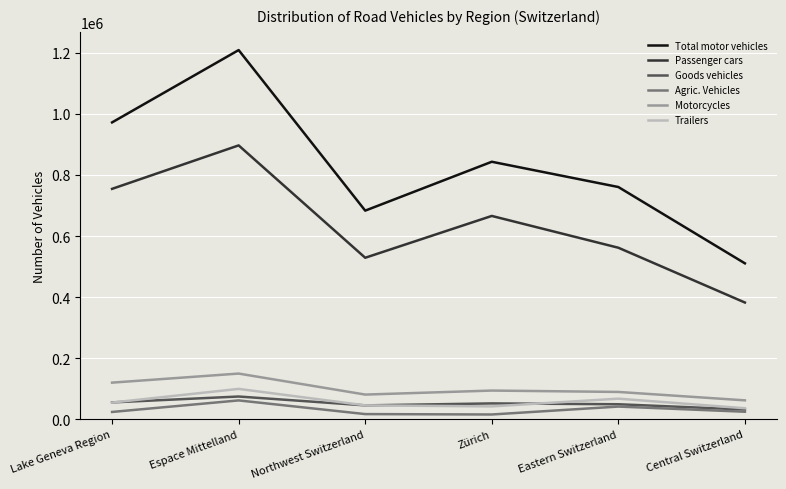

What position from the right is Lake Geneva Region?

6